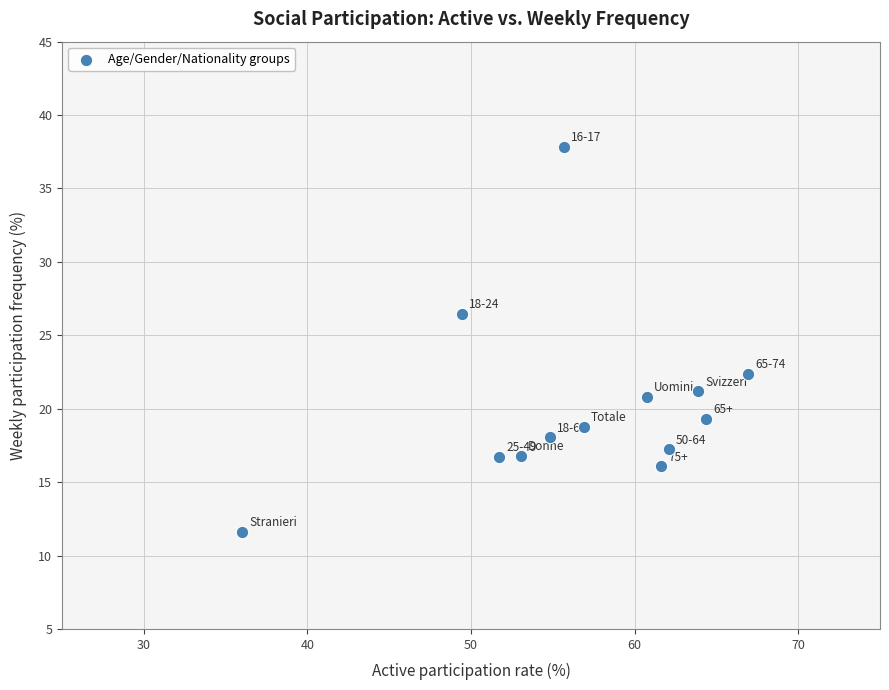

What Y value in the scatter plot is closest to 24?

22.4